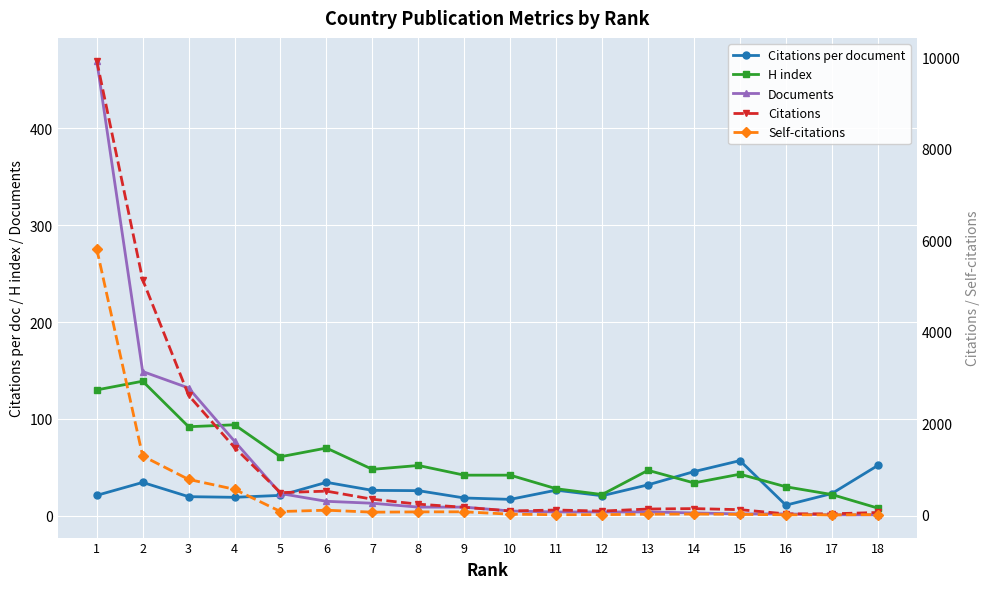

At which category is the sum across all series the highest?

1